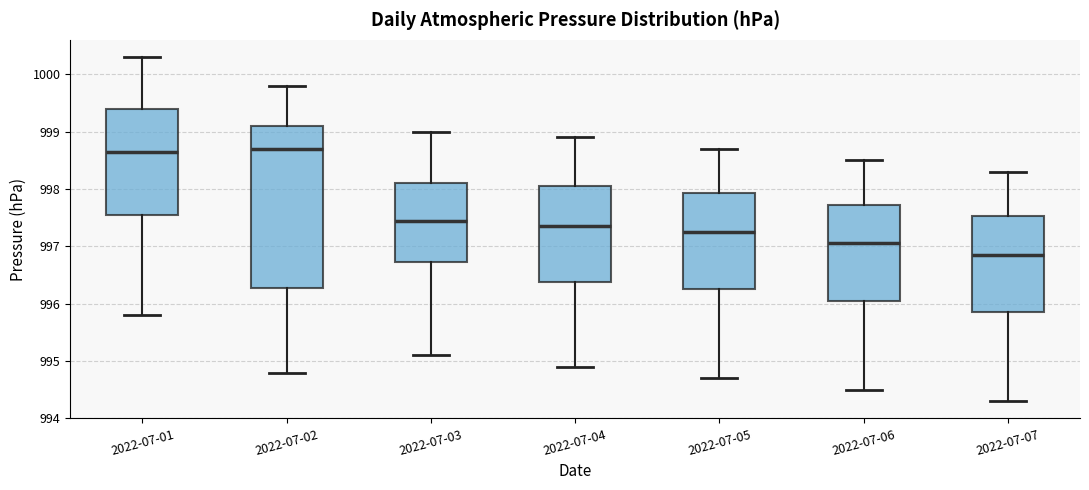

Reading left to right, transcribe this box plot: for each box, give where its median line is, the range the box spans, and where its two whiskers end, as read against the y-axis. The values are not printed on the chart, so give them approximately, as read against the axis.

2022-07-01: median 998.7, box 997.6 to 999.4, whiskers 995.8 to 1000.3
2022-07-02: median 998.7, box 996.3 to 999.1, whiskers 994.8 to 999.8
2022-07-03: median 997.5, box 996.7 to 998.1, whiskers 995.1 to 999.0
2022-07-04: median 997.4, box 996.4 to 998.1, whiskers 994.9 to 998.9
2022-07-05: median 997.3, box 996.3 to 997.9, whiskers 994.7 to 998.7
2022-07-06: median 997.1, box 996.1 to 997.7, whiskers 994.5 to 998.5
2022-07-07: median 996.9, box 995.9 to 997.5, whiskers 994.3 to 998.3